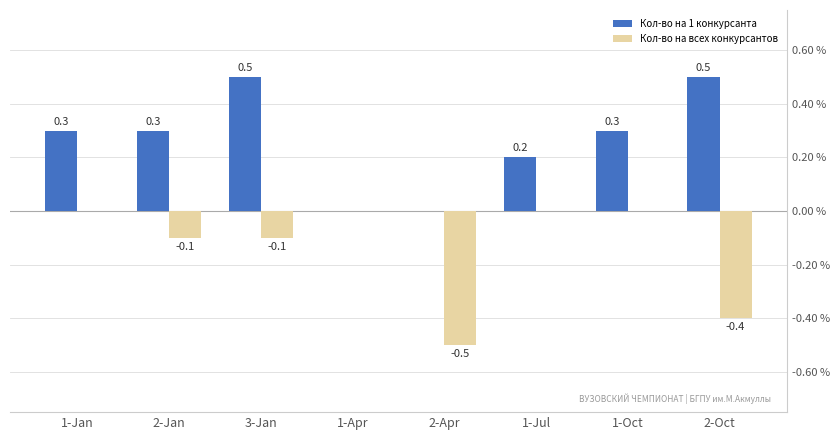

What is the sum of the Кол-во на 1 конкурсанта values at 2-Apr and 1-Jan?

0.3